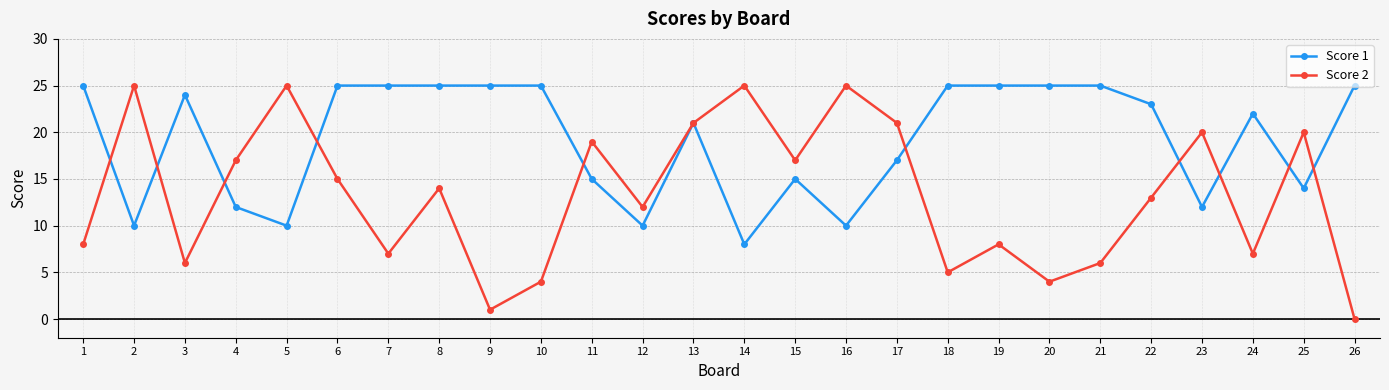

Which series ends up on top after the final intersection of Score 1 and Score 2?

Score 1